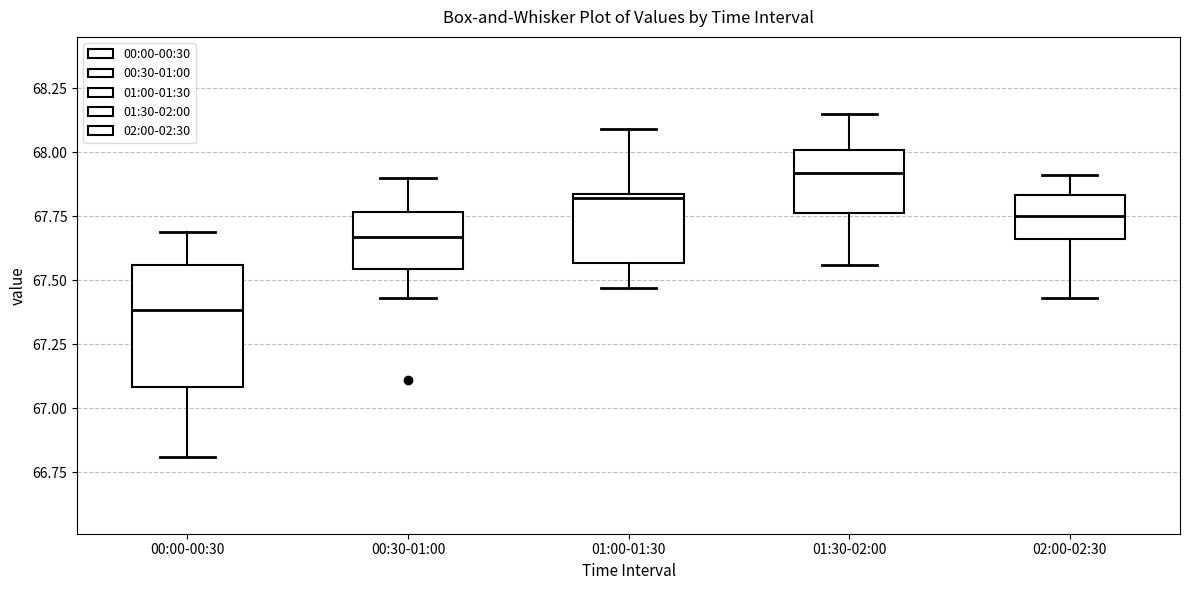

Which box has the highest median line?

01:30-02:00